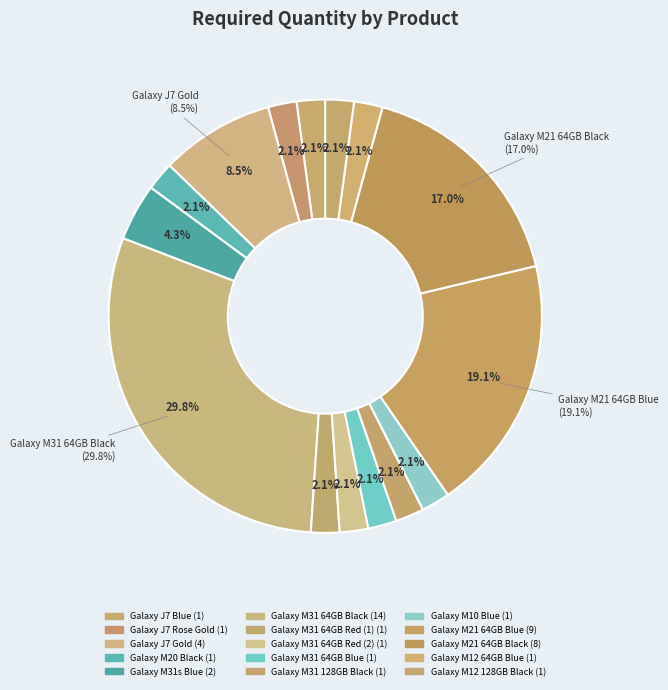

To the nearest percent, what is the combined percentage of Galaxy J7 Blue and Galaxy M12 64GB Blue?

4%